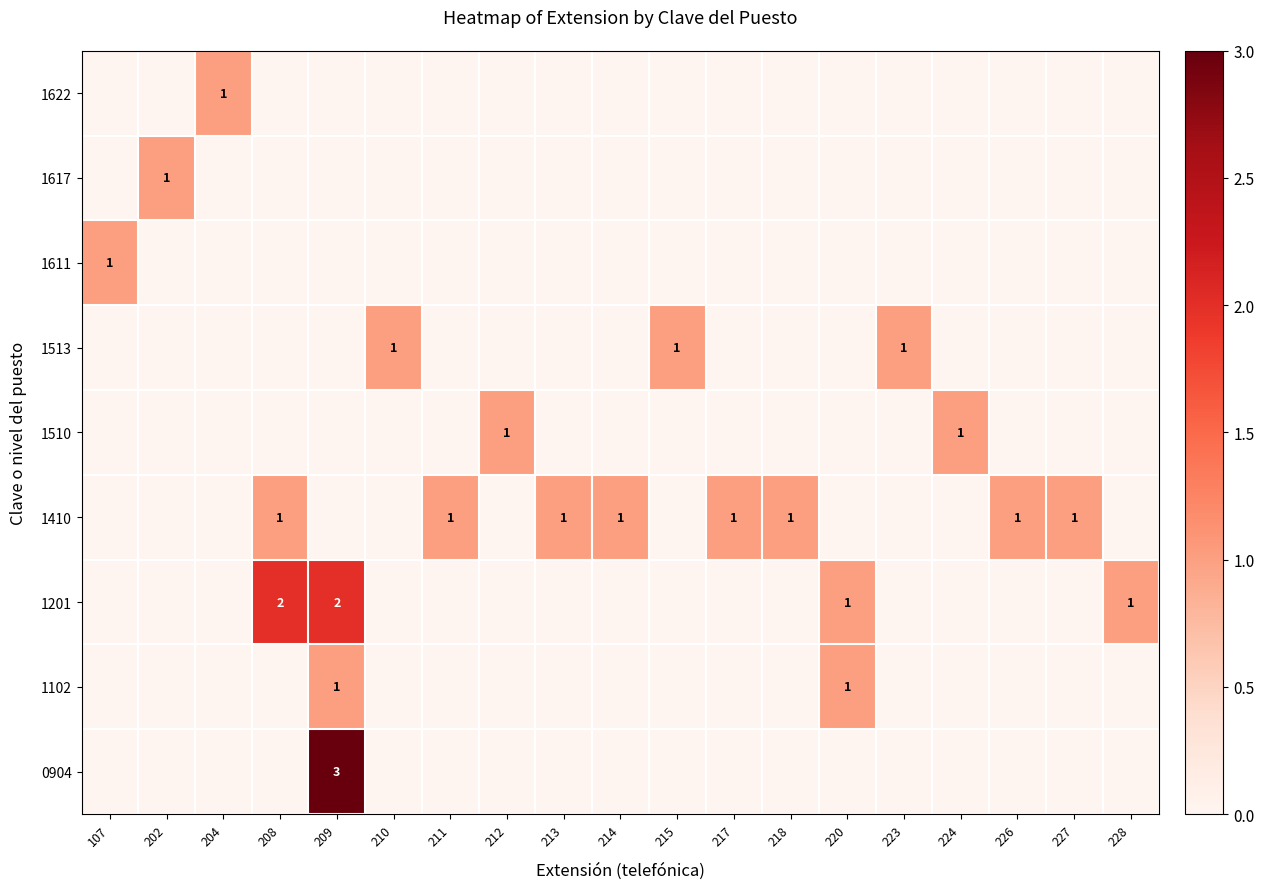

The 1201 series shows 0 at 220. True or false?

False